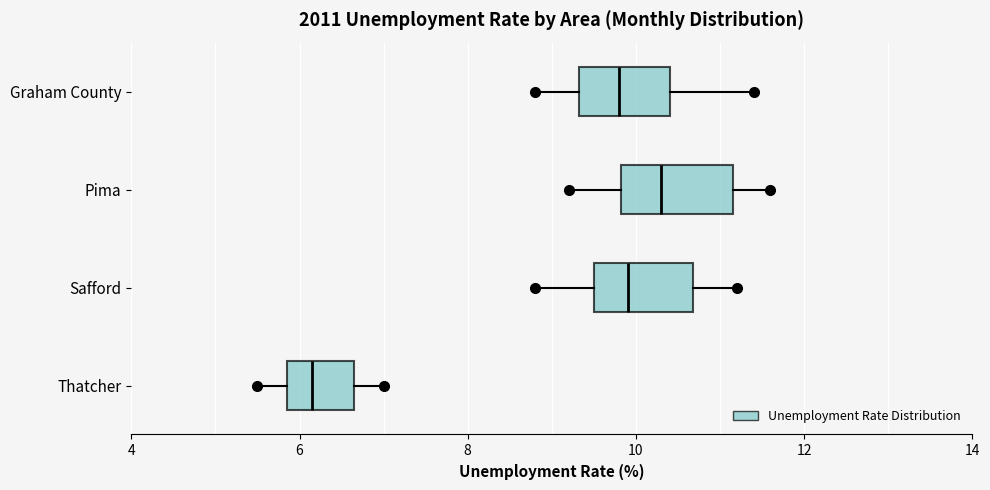

Reading bottom to top, transcribe this box plot: for each box, give where its median line is, the range the box spans, and where its two whiskers end, as read against the x-axis. The values are not printed on the chart, so give them approximately, as read against the axis.

Thatcher: median 6.2, box 5.8 to 6.6, whiskers 5.6 to 7.0
Safford: median 10.0, box 9.6 to 10.6, whiskers 8.8 to 11.2
Pima: median 10.4, box 9.8 to 11.2, whiskers 9.2 to 11.6
Graham County: median 9.8, box 9.4 to 10.4, whiskers 8.8 to 11.4